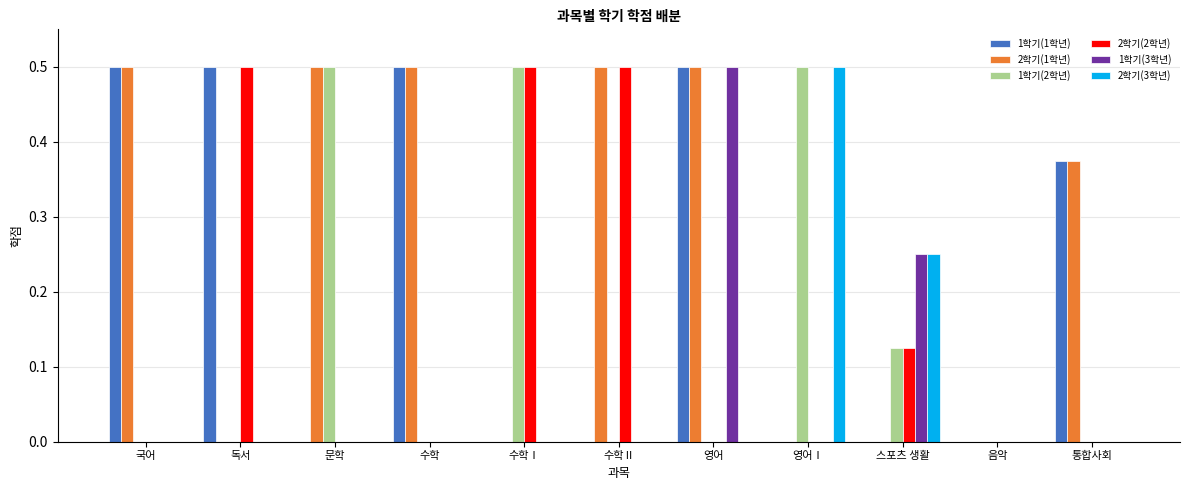

Which series has the largest total across all categories?

2학기(1학년)